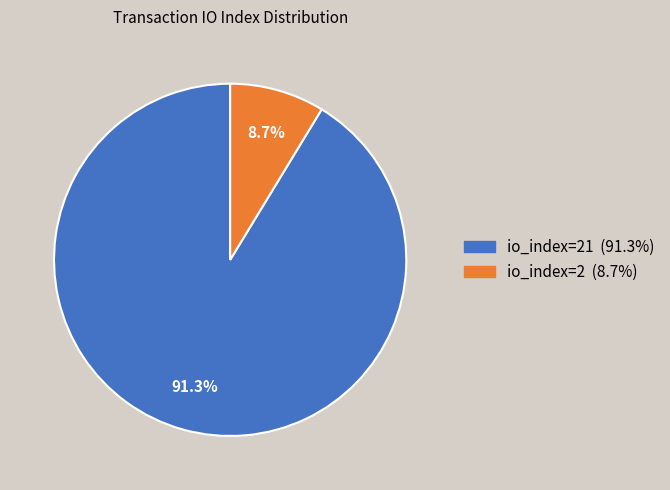

Is there any slice that represents more than half of the pie?

Yes